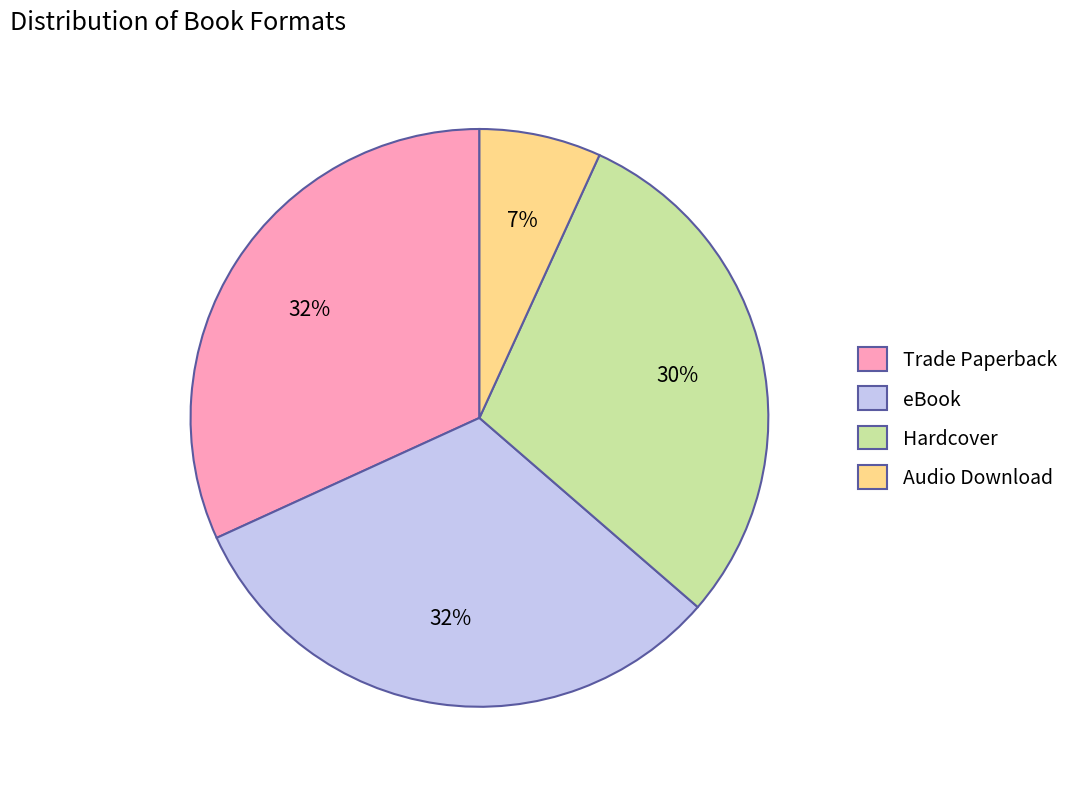

Do Hardcover and eBook together represent more than half of the pie?

Yes